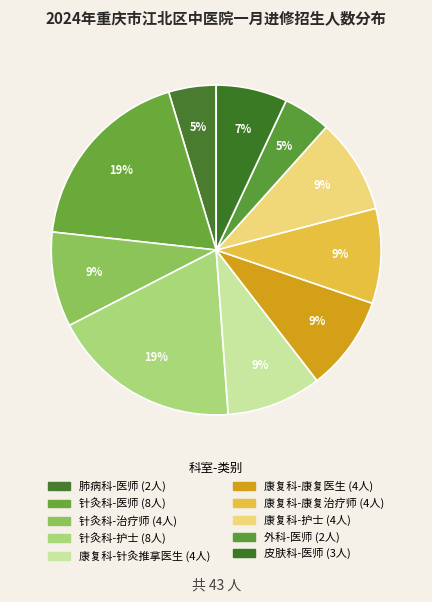

To the nearest percent, what is the difference between the 肺病科-医师 and 康复科-康复治疗师 slice percentages?

5%